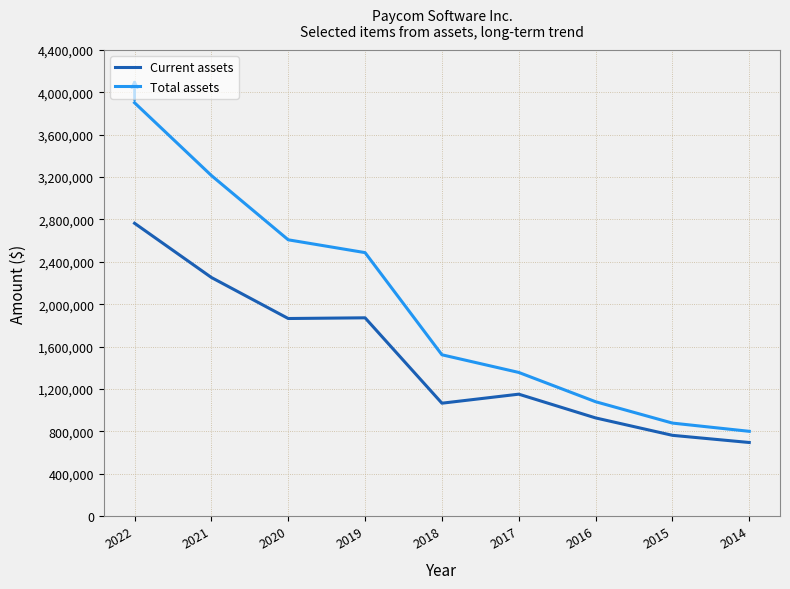

How many values in the Current assets series are below 1149862?

4